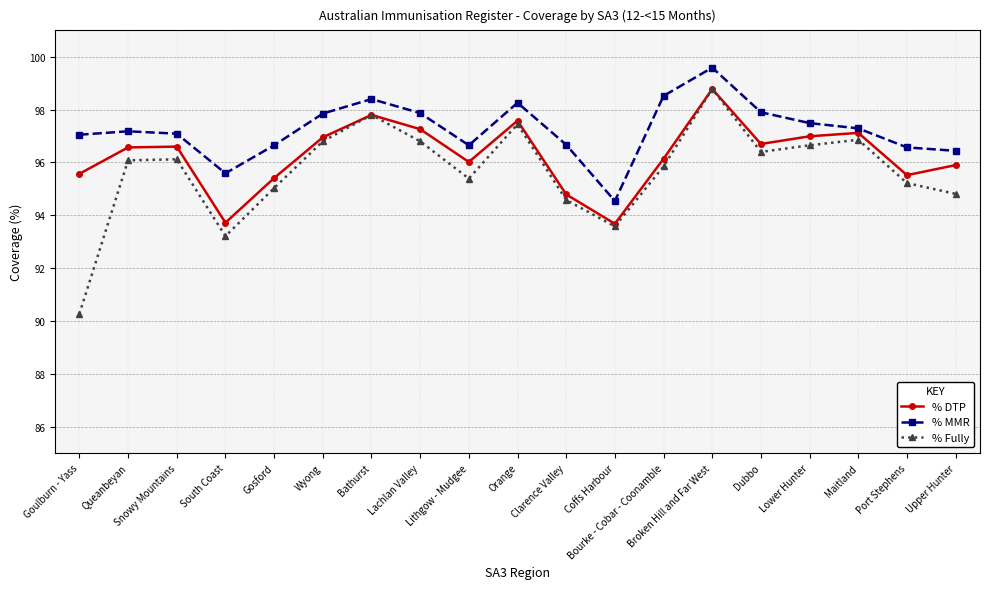

Which series has the largest range (max minus min)?

% Fully